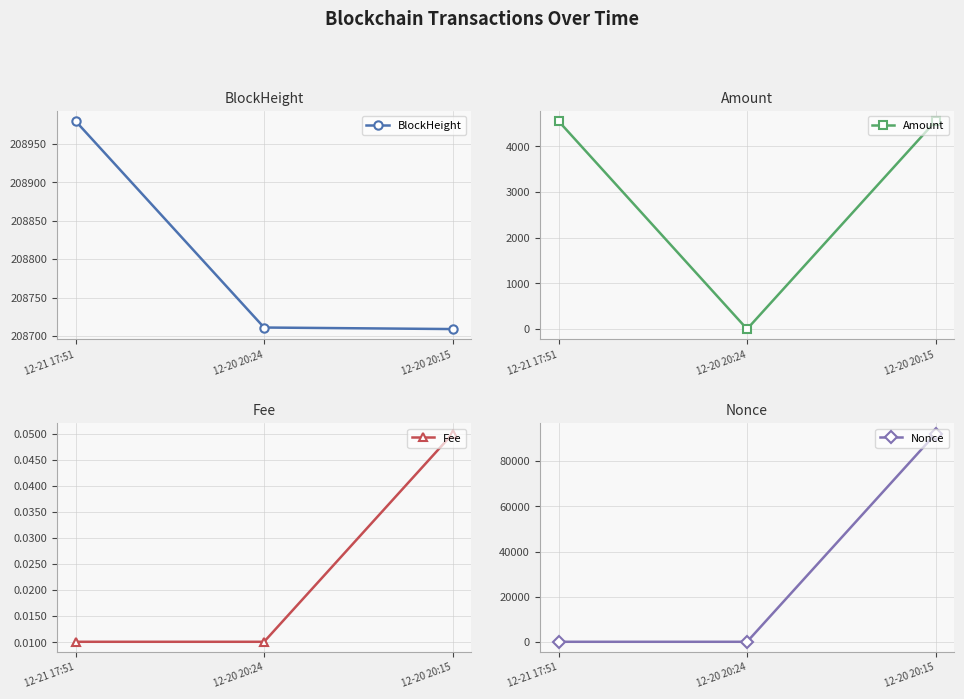

True or false: Fee has a value of 0.0 at 12-20 20:24.

False